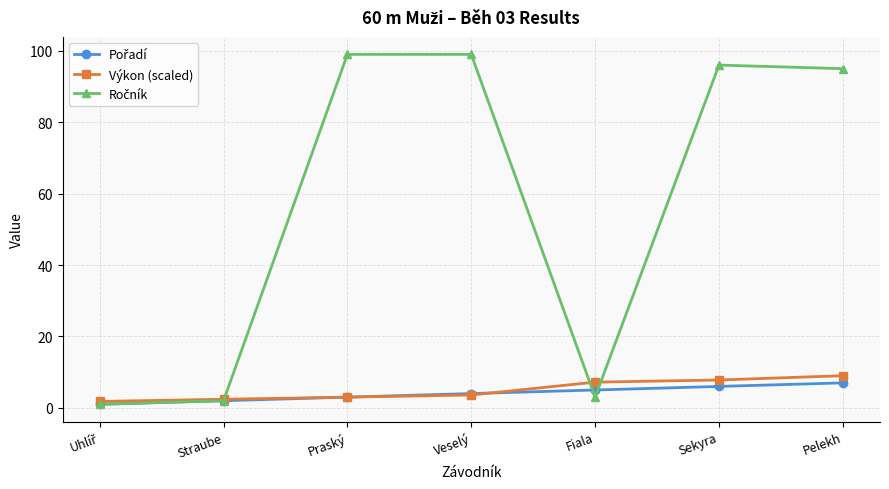

What is the value of the Výkon (scaled) point at the 4th from the left?

3.6